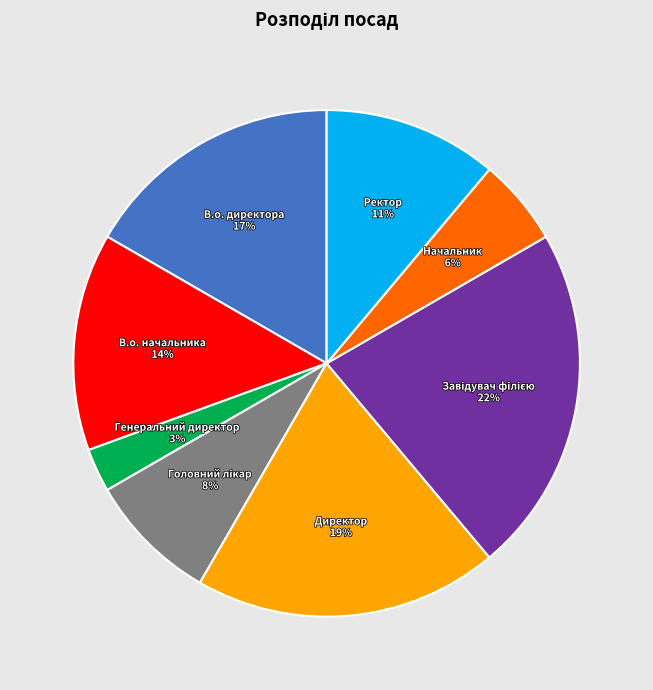

To the nearest percent, what portion does В.о. начальника represent?

14%